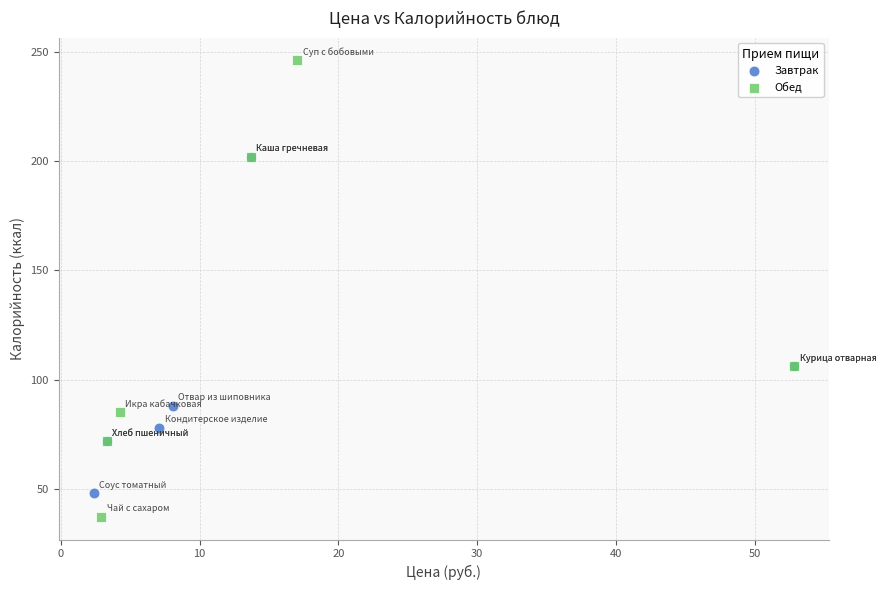

Which series contains the highest Y value?

Обед